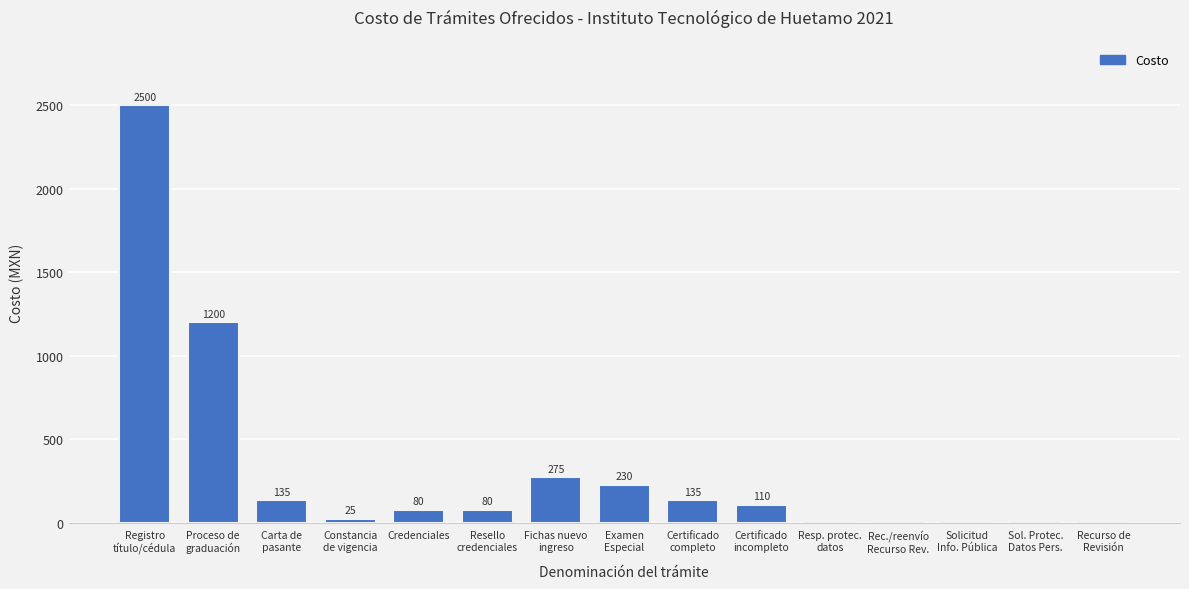

Are the bars horizontal?

No